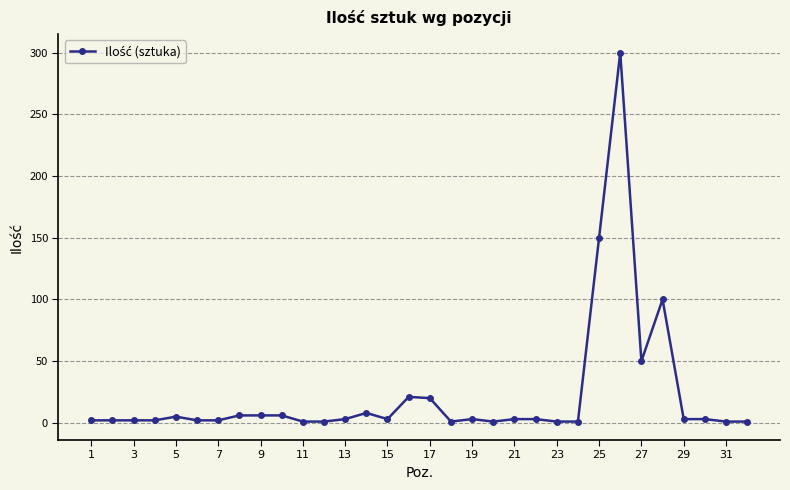

What is the average value?

22